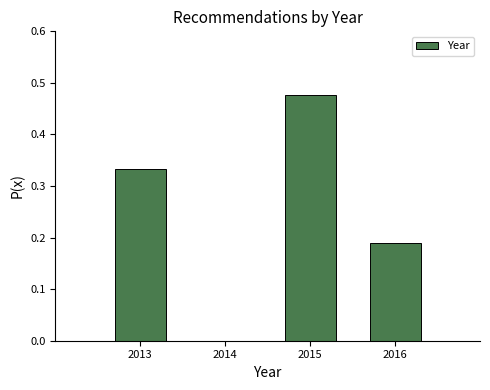

Between 2014 and 2013, which is larger?

2013